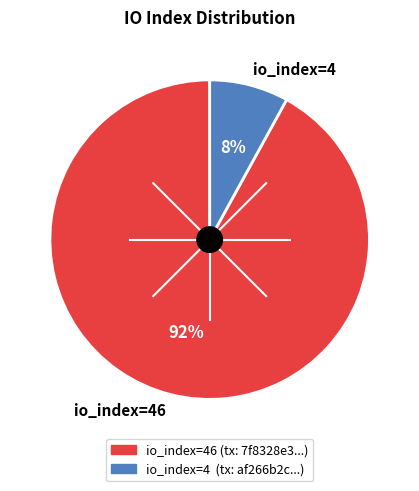

Combined, do io_index=4 and io_index=46 account for over 50%?

Yes